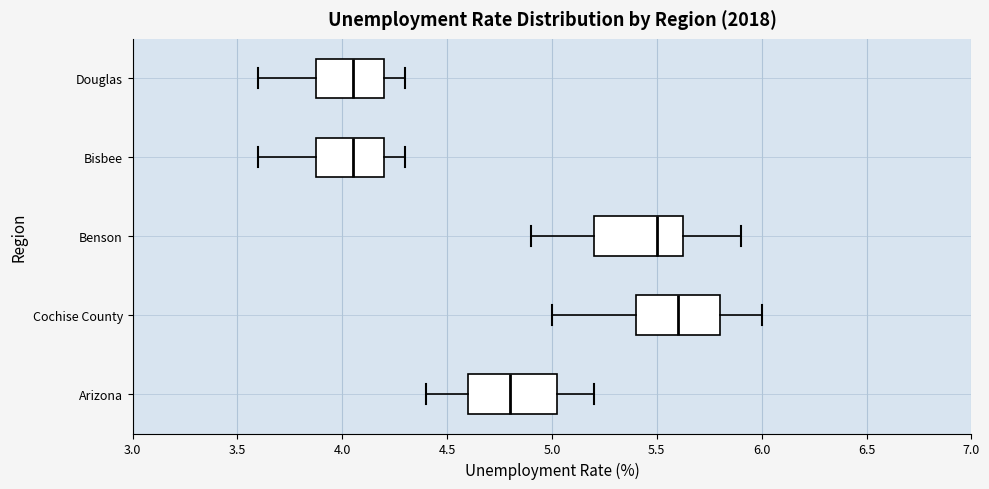

Which box's median line is the furthest to the right?

Cochise County